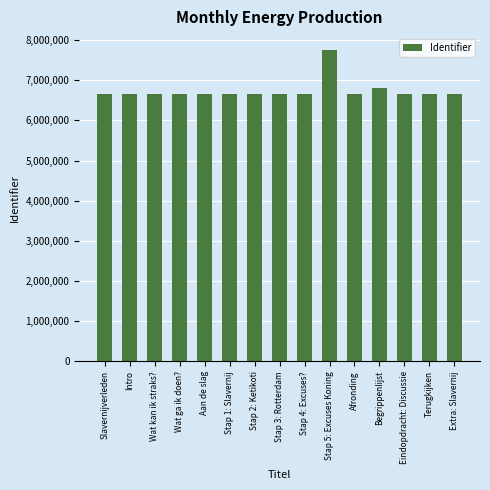

What is the sum of all values?

101026148